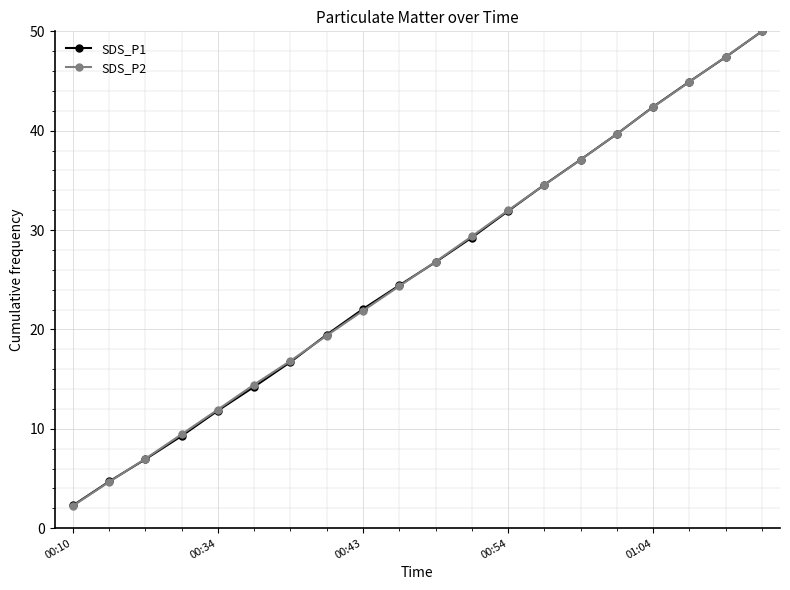

What is the highest value of the SDS_P2 series?

50.0